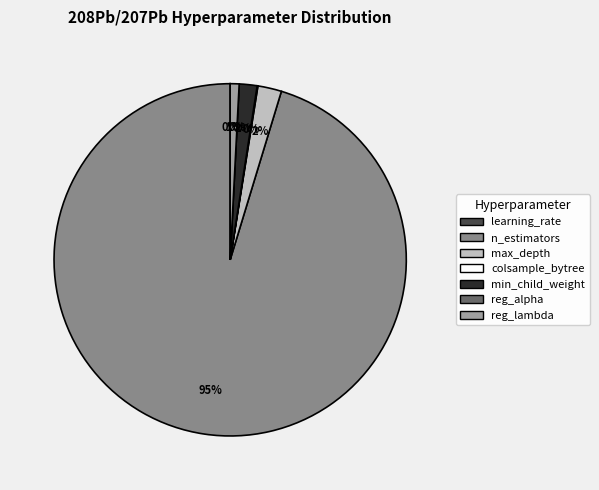

Which category has the biggest portion of the pie?

n_estimators